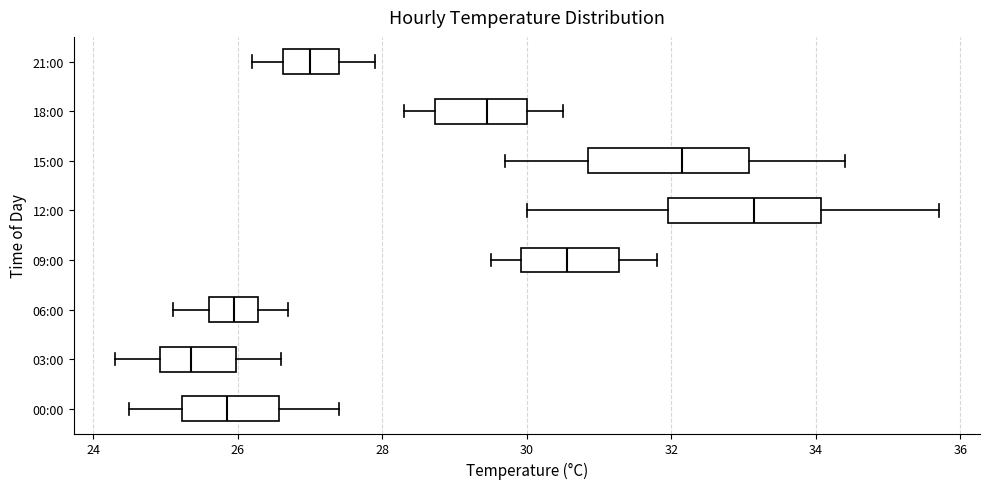

Reading bottom to top, read every box against the x-axis: the position of its median line, the range the box covers, and the ends of its whiskers. The values are not printed on the chart, so give them approximately, as read against the axis.

00:00: median 25.8, box 25.2 to 26.6, whiskers 24.6 to 27.4
03:00: median 25.4, box 25.0 to 26.0, whiskers 24.4 to 26.6
06:00: median 26.0, box 25.6 to 26.2, whiskers 25.2 to 26.8
09:00: median 30.6, box 30.0 to 31.2, whiskers 29.6 to 31.8
12:00: median 33.2, box 32.0 to 34.0, whiskers 30.0 to 35.8
15:00: median 32.2, box 30.8 to 33.0, whiskers 29.8 to 34.4
18:00: median 29.4, box 28.8 to 30.0, whiskers 28.4 to 30.6
21:00: median 27.0, box 26.6 to 27.4, whiskers 26.2 to 28.0